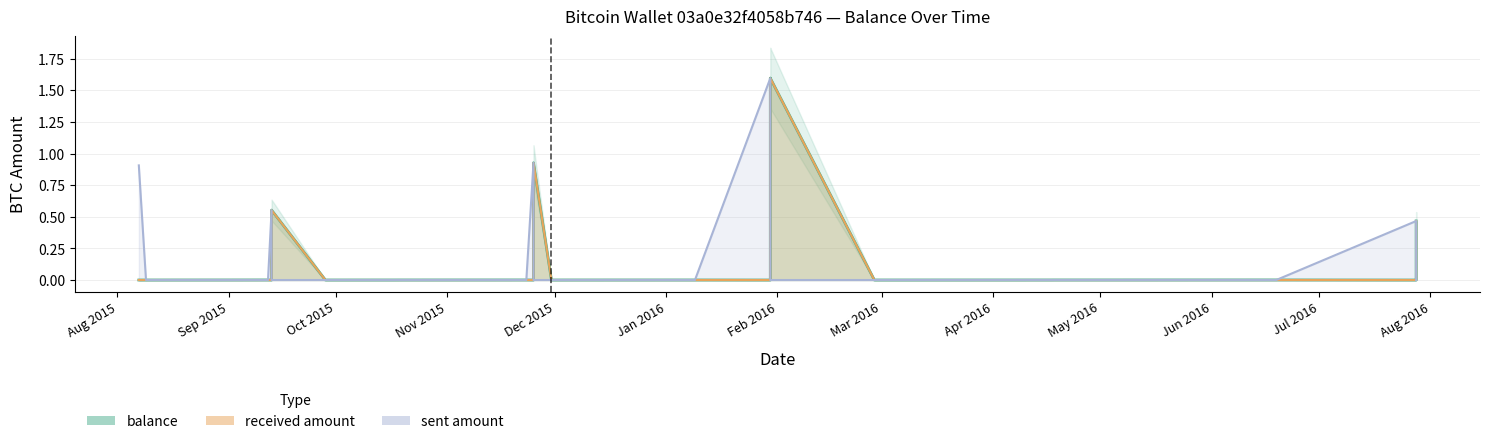

The balance series shows 0.0 at 25. True or false?

True